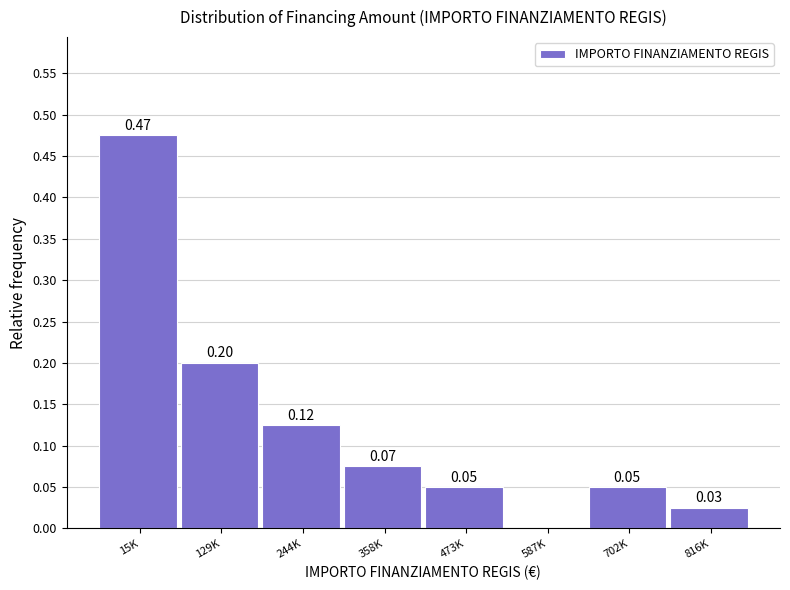

What is the change in value from 15K to 473K?

-0.4